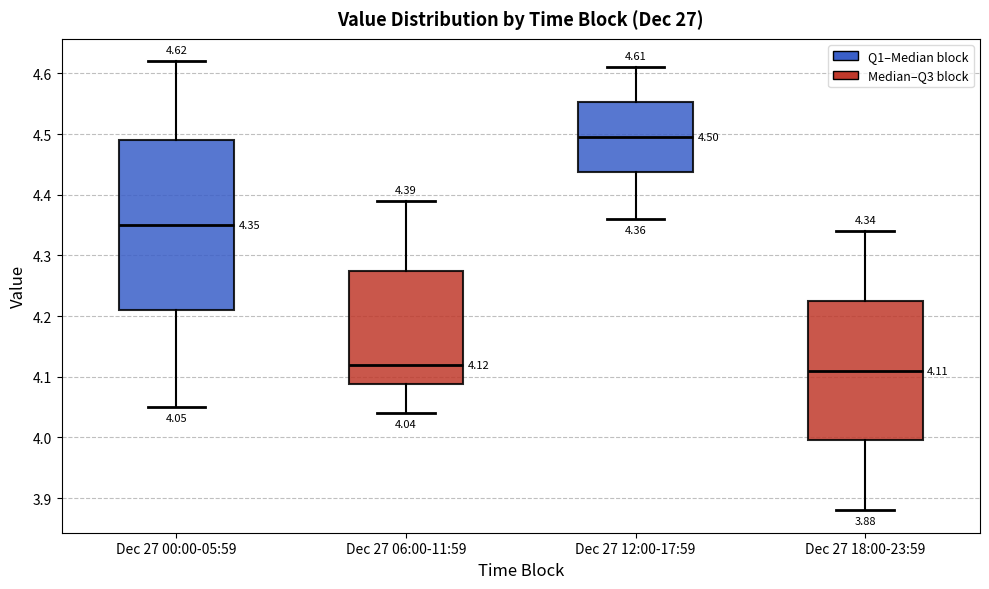

Comparing the boxes themselves (not the whiskers), which one is the tallest?

Dec 27 00:00-05:59